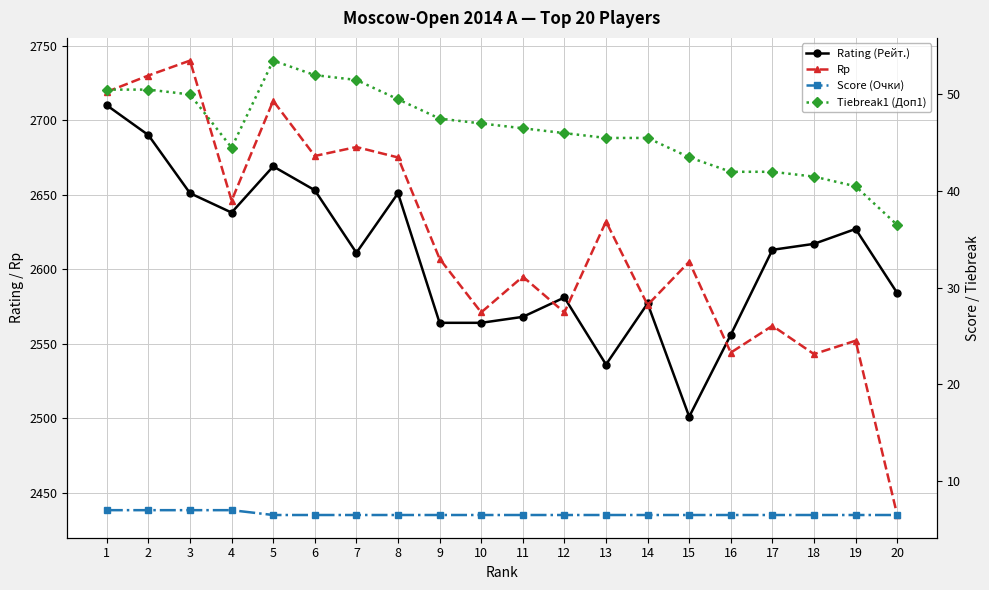

How many Score (Очки) values are between 6 and 7?

20